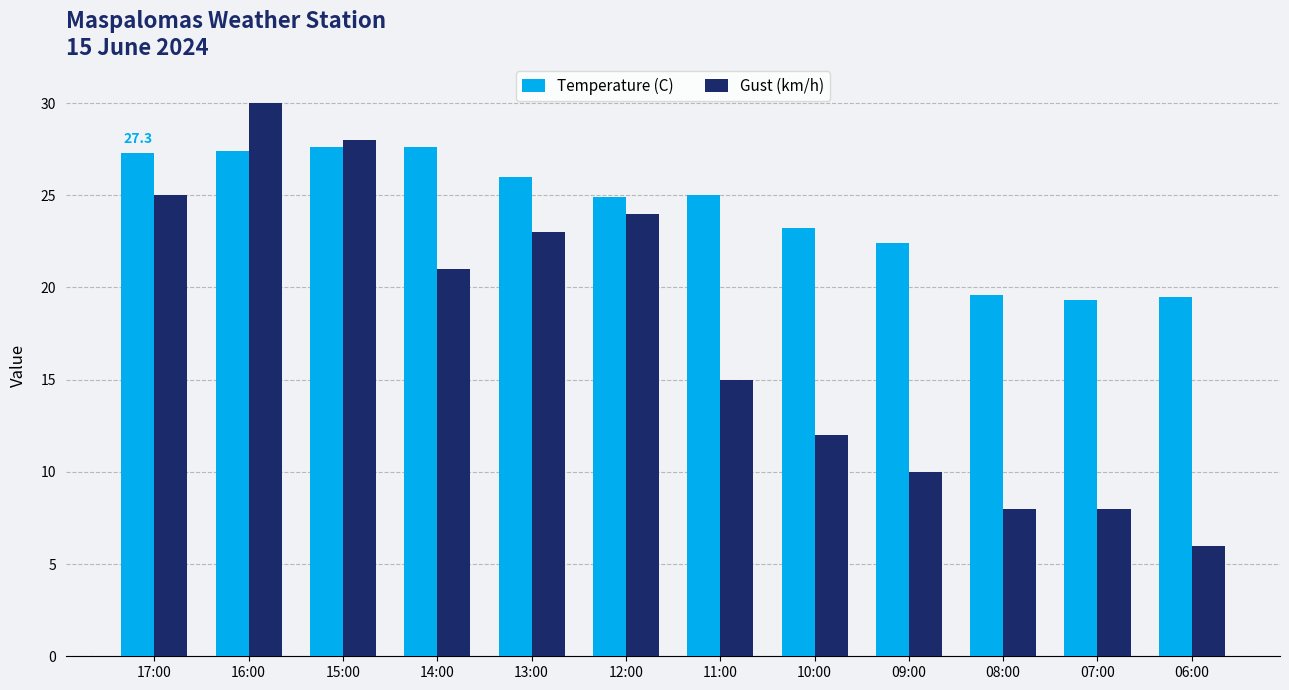

What is the maximum value shown in the chart?

30.0